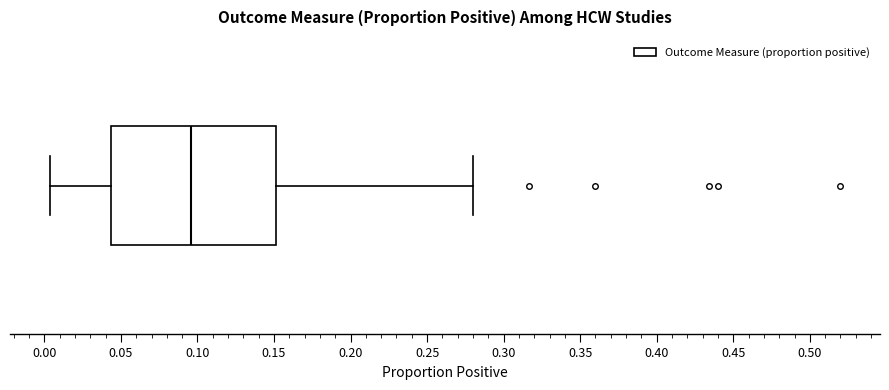

Where is the left edge of the box on the x-axis? The values are not printed on the chart, so give them approximately, as read against the axis.

0.045